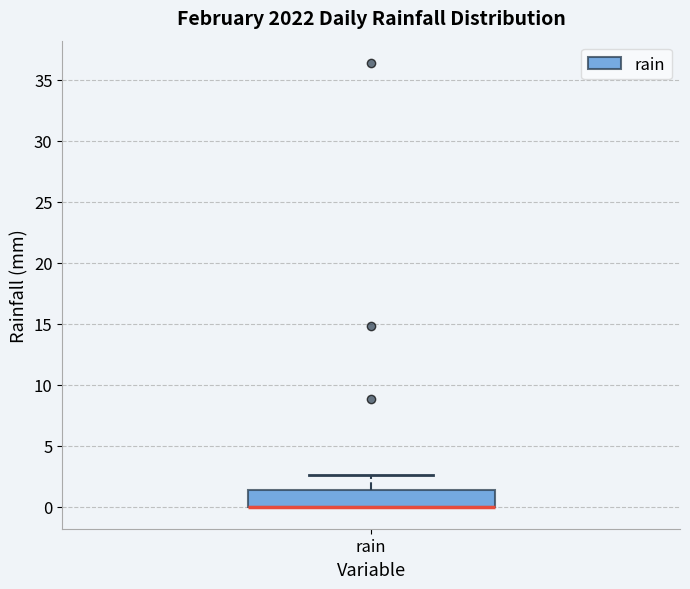

Where does the upper whisker of the box for rain end on the y-axis? The values are not printed on the chart, so give them approximately, as read against the axis.

2.5